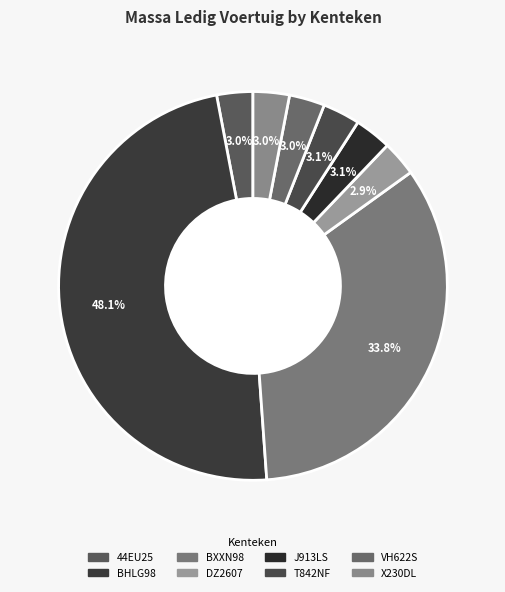

Which category has the biggest portion of the pie?

BHLG98